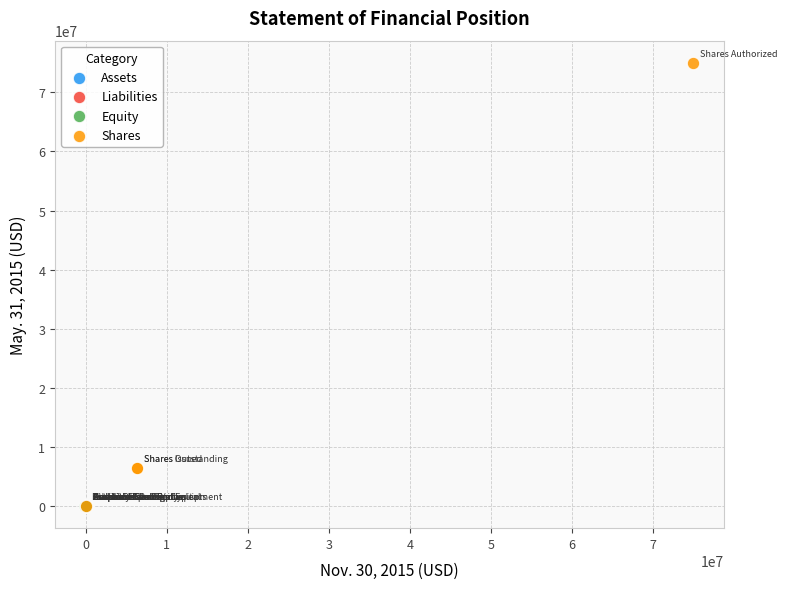

Which series reaches the maximum Y coordinate?

Shares